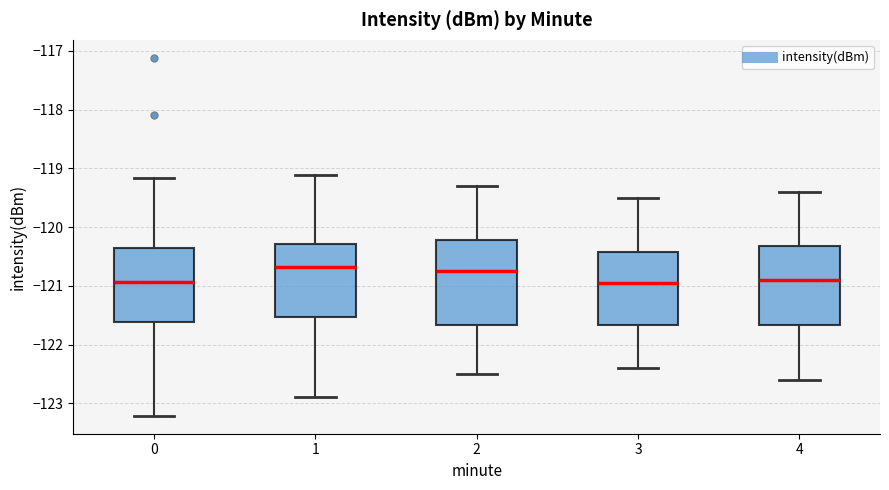

Where does the median line of the box at x = 2 sit on the y-axis? The values are not printed on the chart, so give them approximately, as read against the axis.

-120.7